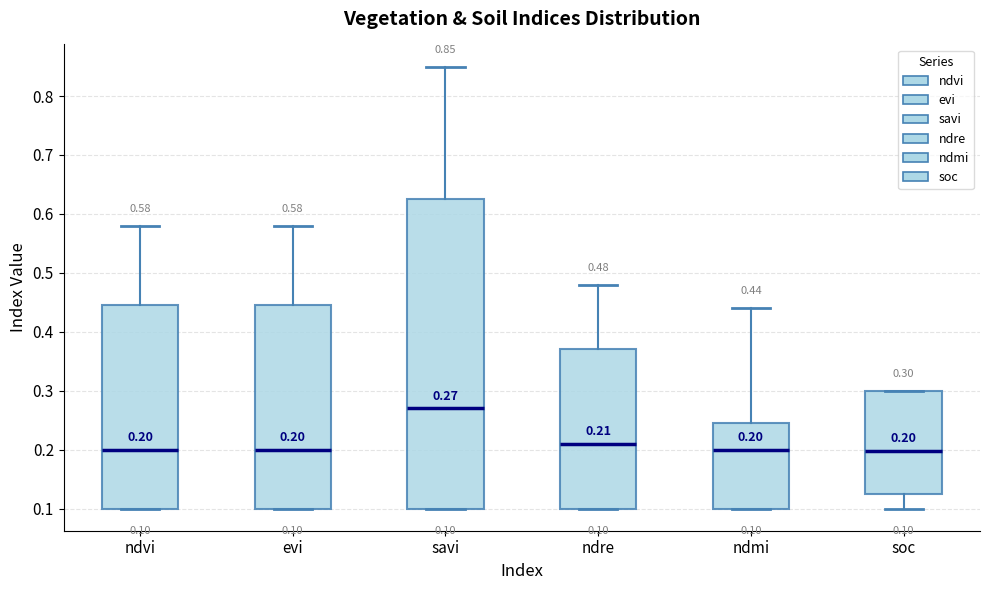

Comparing the boxes themselves (not the whiskers), which one is the tallest?

savi